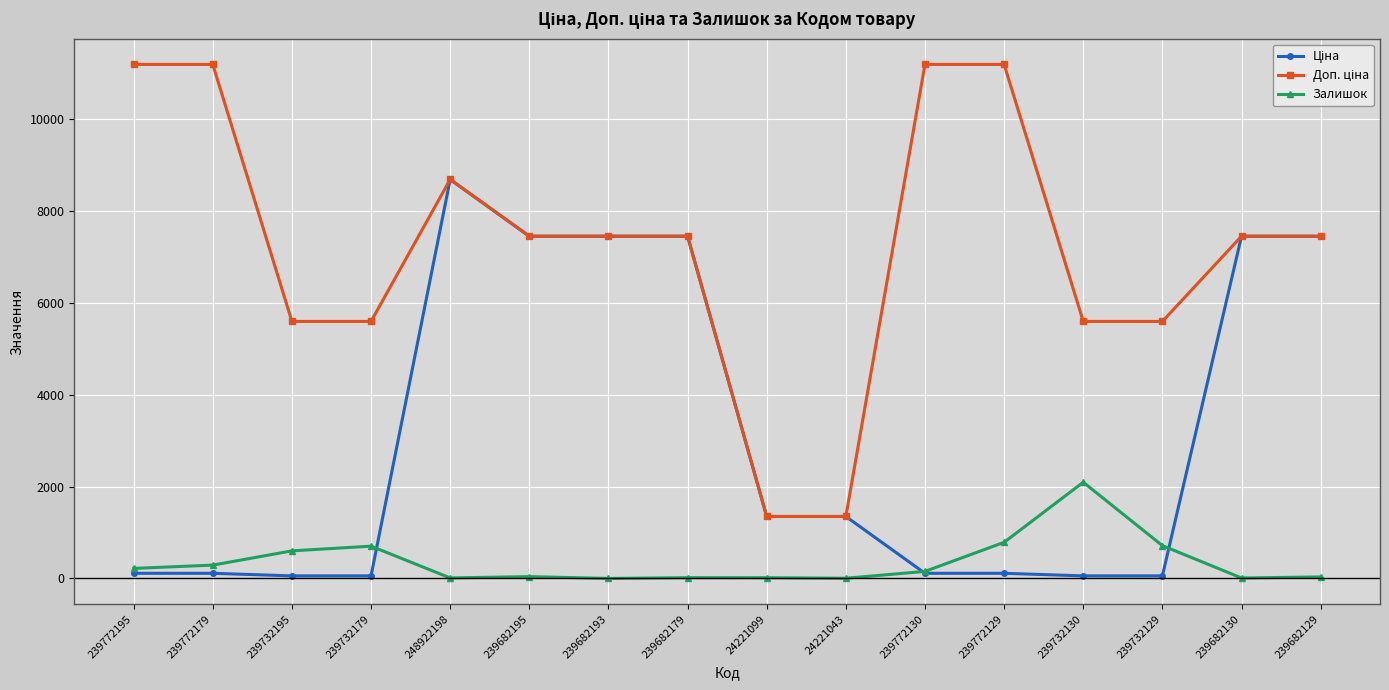

True or false: Залишок has a value of 1044.0 at 239682193.

False